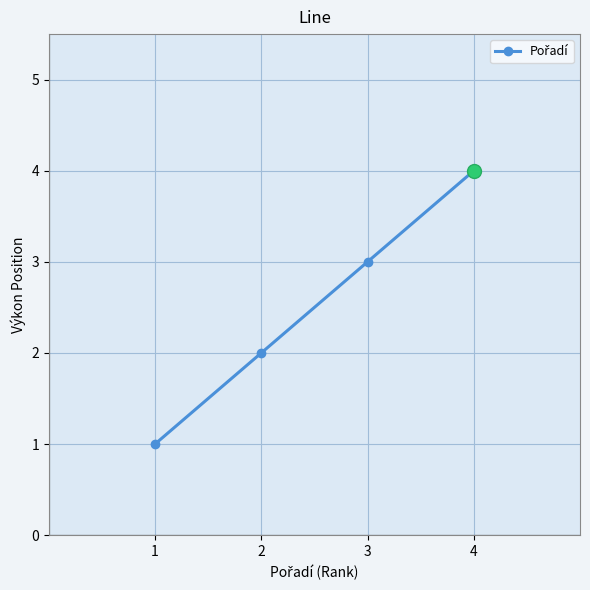

The chart shows a value of 2 at 2. True or false?

True